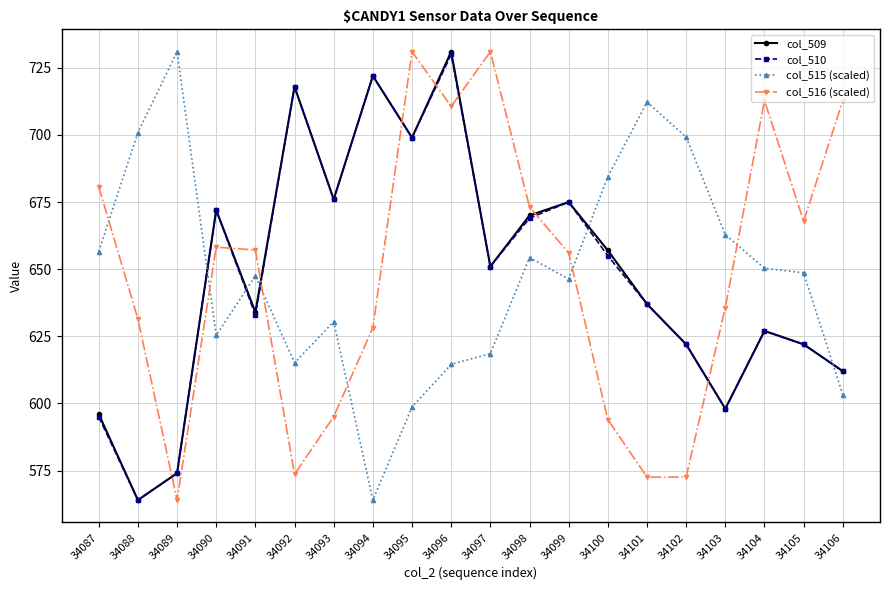

Is this an area chart (filled region under the line)?

No